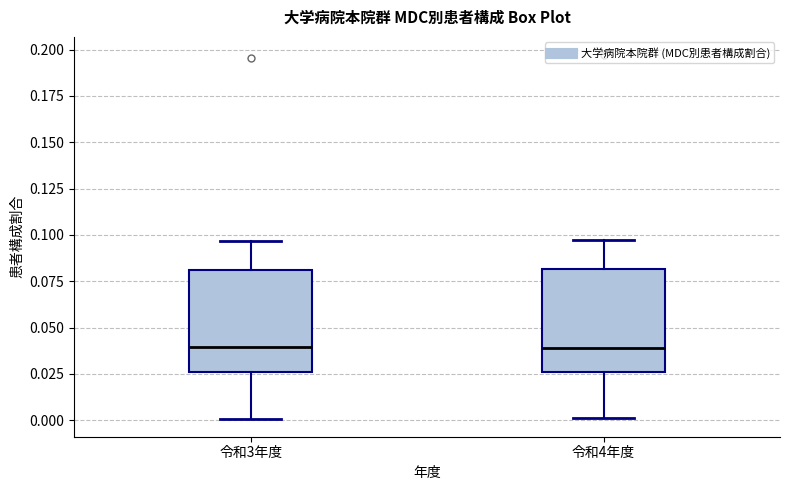

Where is the upper edge of the box for 令和4年度 on the y-axis? The values are not printed on the chart, so give them approximately, as read against the axis.

0.080